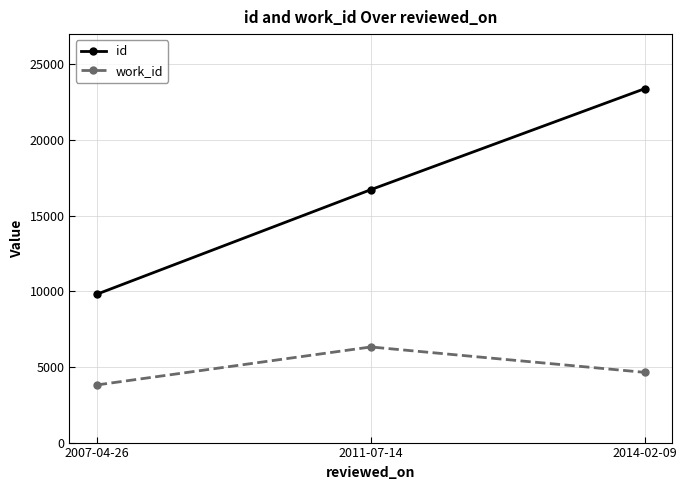

What is the sum of the work_id values at 2007-04-26 and 2011-07-14?

10130